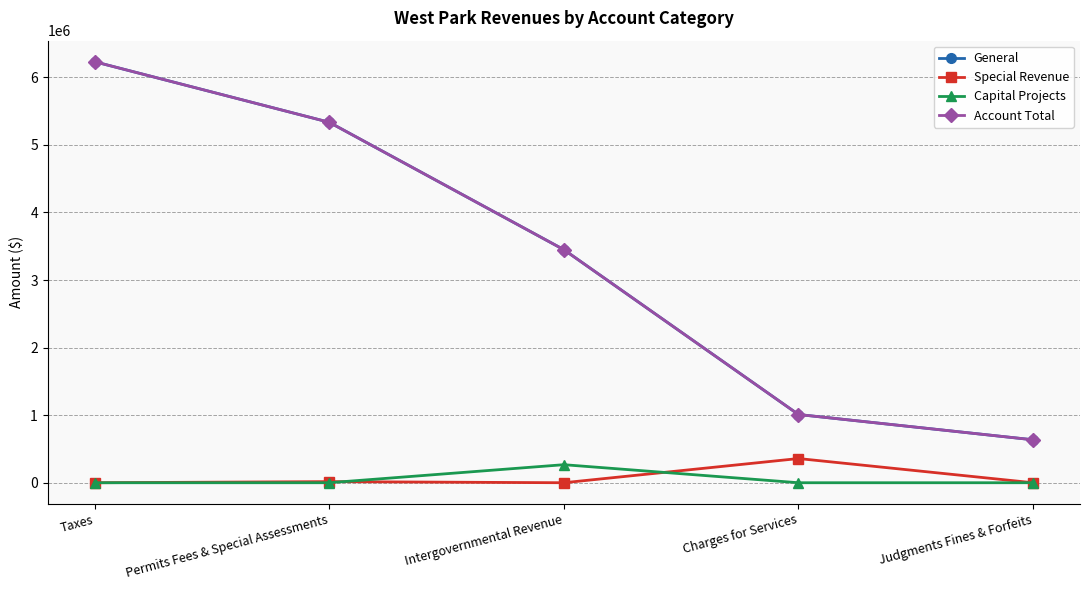

The Account Total series shows 9711004 at Taxes. True or false?

False